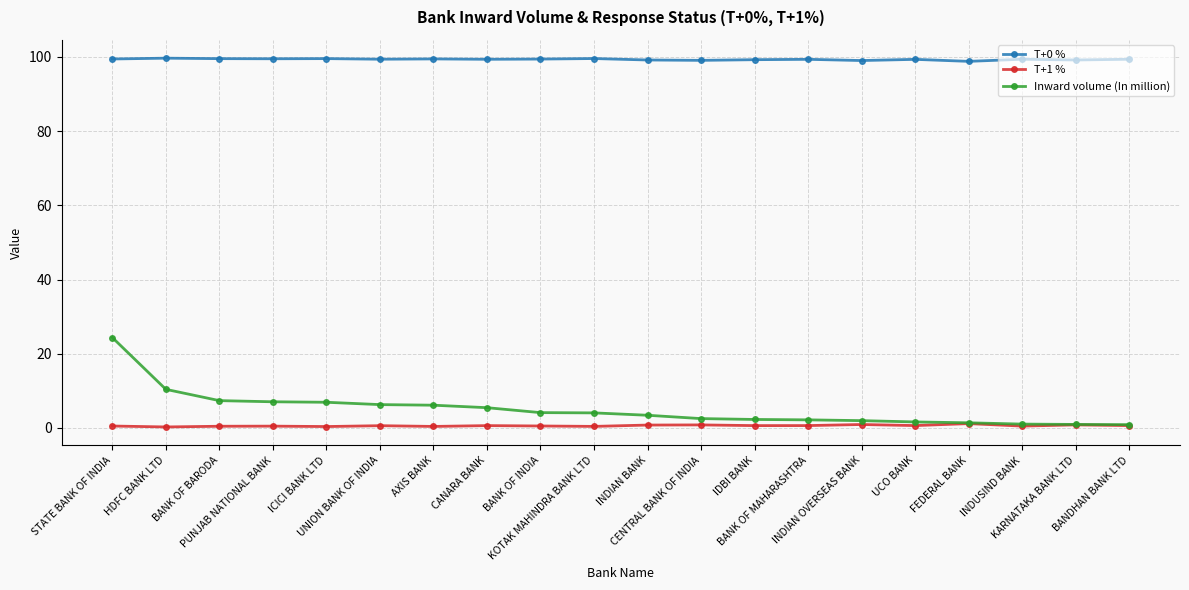

List the series in order of their peak value, lowest first.

T+1 %, Inward volume (In million), T+0 %